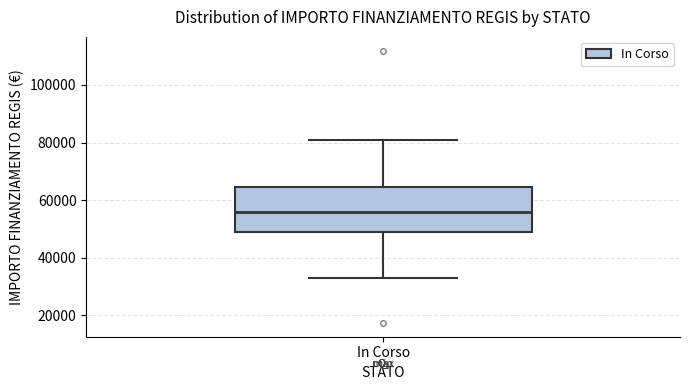

Where does the median line of the box for In Corso sit on the y-axis? The values are not printed on the chart, so give them approximately, as read against the axis.

56000